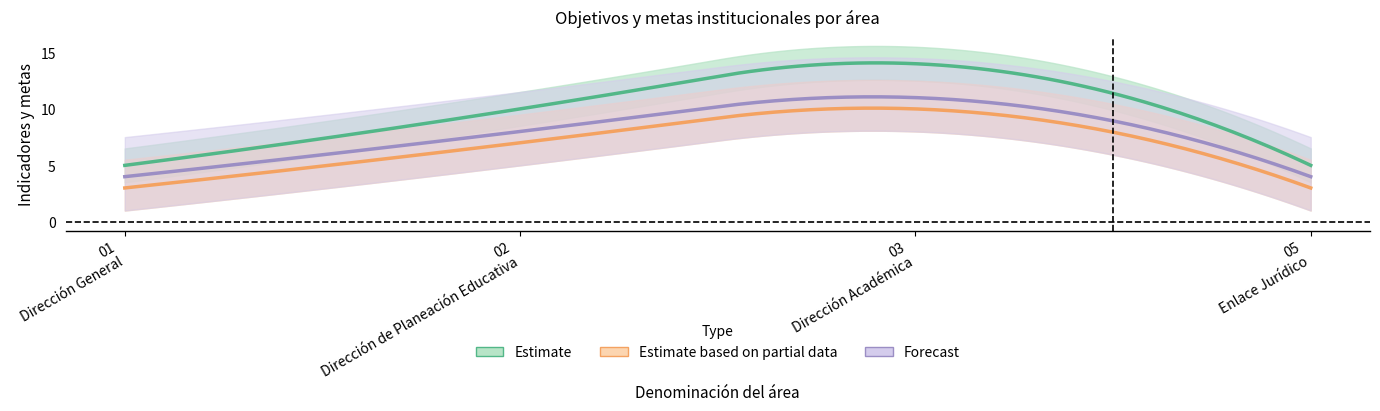

What are all the series names shown in the legend?

Estimate, Estimate based on partial data, Forecast